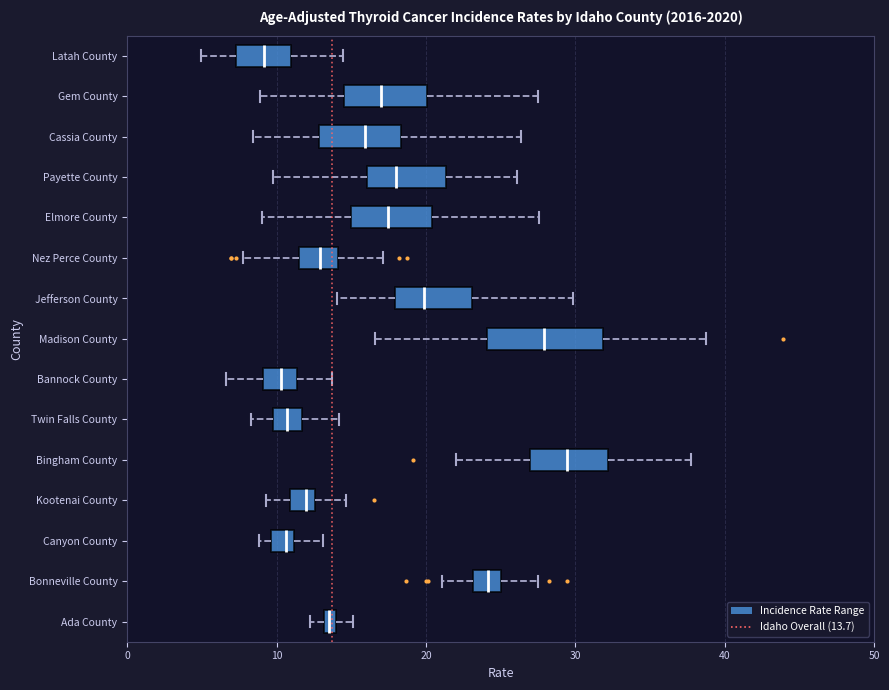

Which box is the widest, from its left edge to its right edge?

Madison County